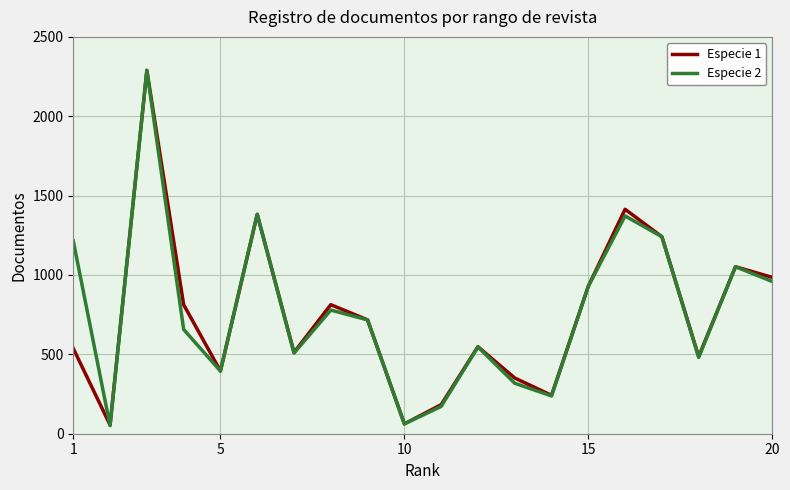

What is the minimum value for Especie 2?

51